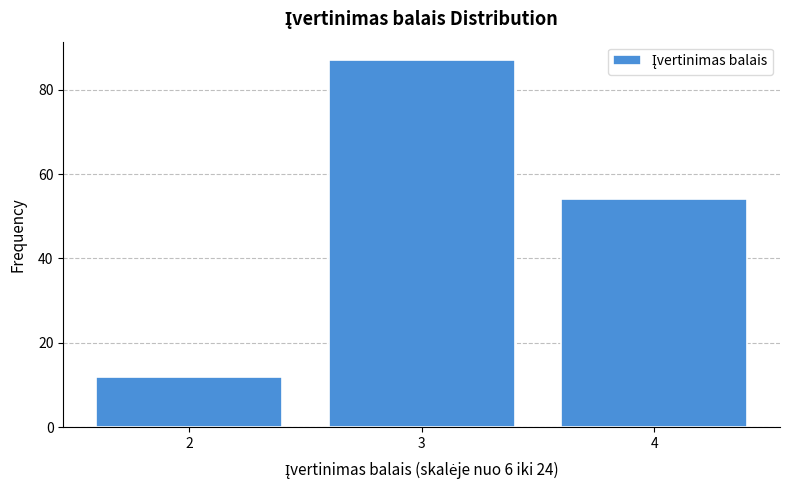

Reading right to left, extract all data points from this chart.

54	87	12